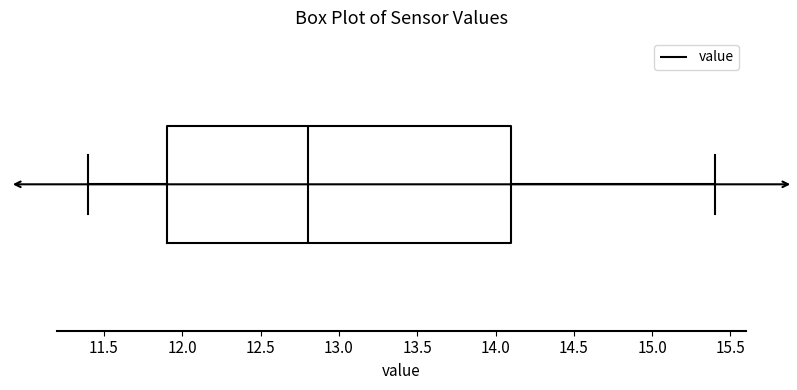

Transcribe this box plot: give where the median line is, the range the box spans, and where the two whiskers end, as read against the x-axis. The values are not printed on the chart, so give them approximately, as read against the axis.

median 12.8, box 11.9 to 14.1, whiskers 11.4 to 15.4